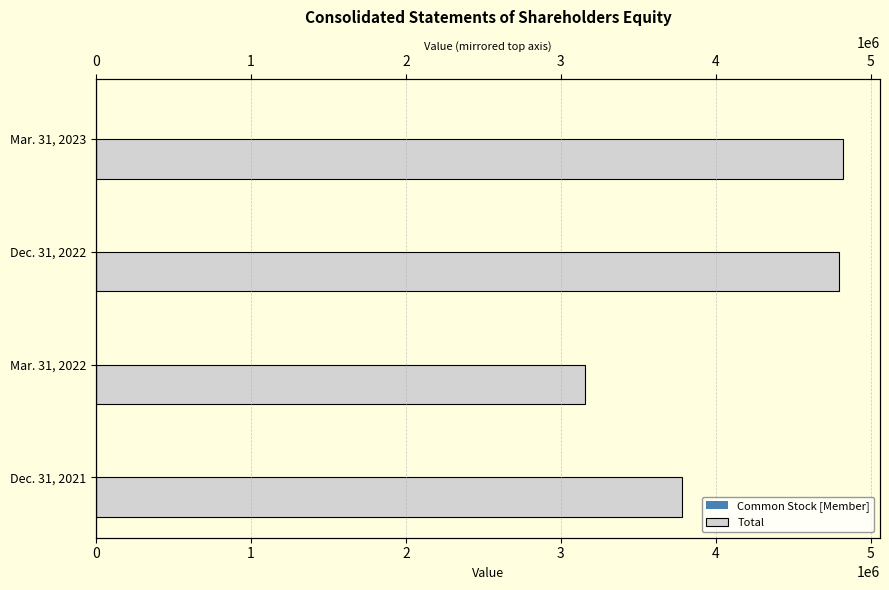

What is the maximum value shown in the chart?

4818729